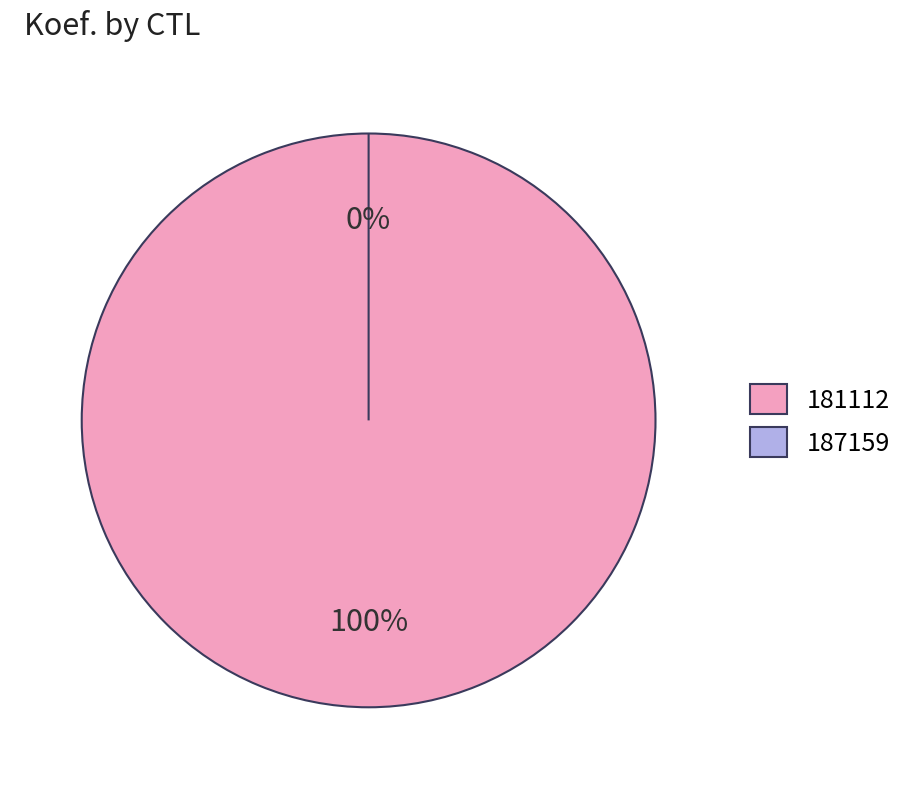

Count the number of slices in the pie.

2